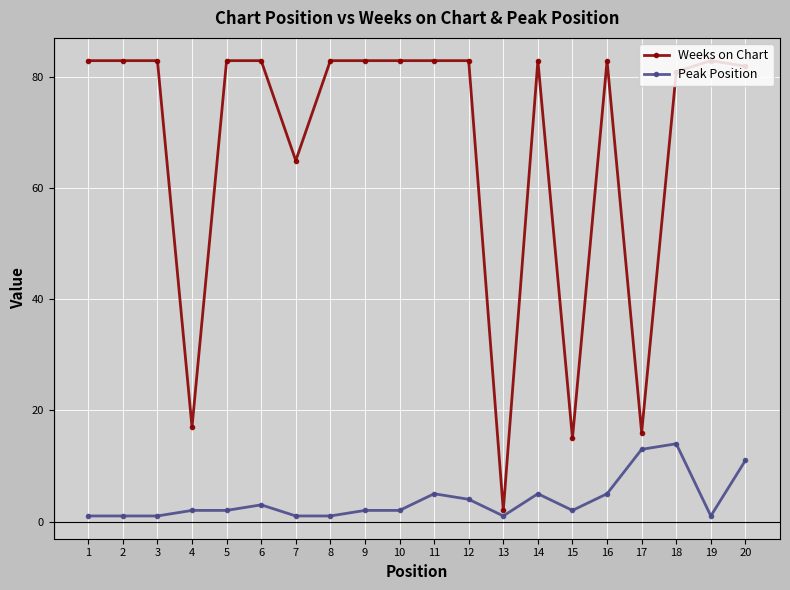

At how many categories does at least one series exceed 44?

16